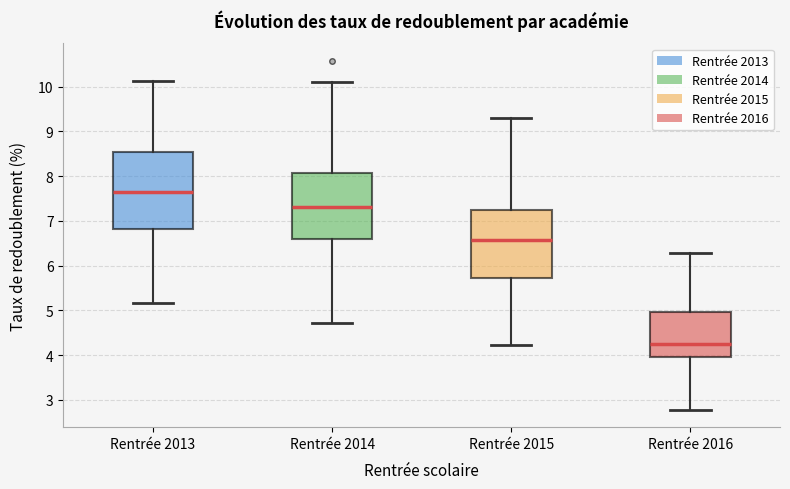

Where is the lower edge of the box for Rentrée 2014 on the y-axis? The values are not printed on the chart, so give them approximately, as read against the axis.

6.6